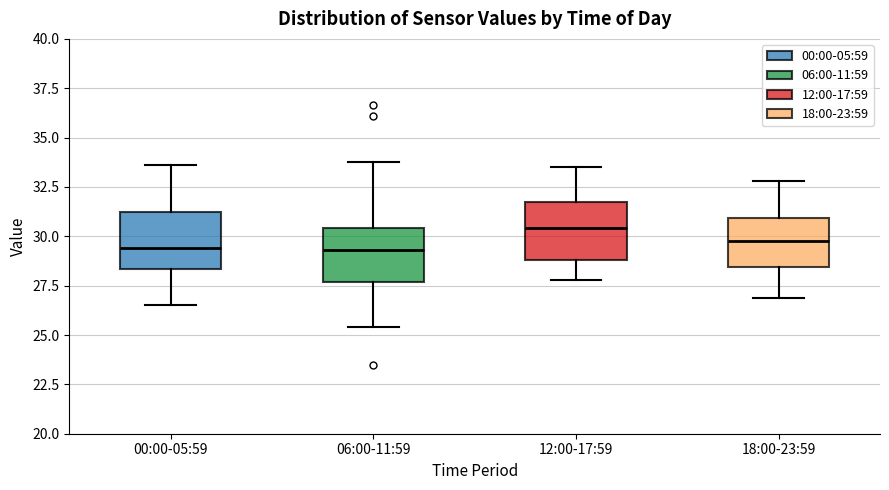

Where is the lower edge of the box for 00:00-05:59 on the y-axis? The values are not printed on the chart, so give them approximately, as read against the axis.

28.5